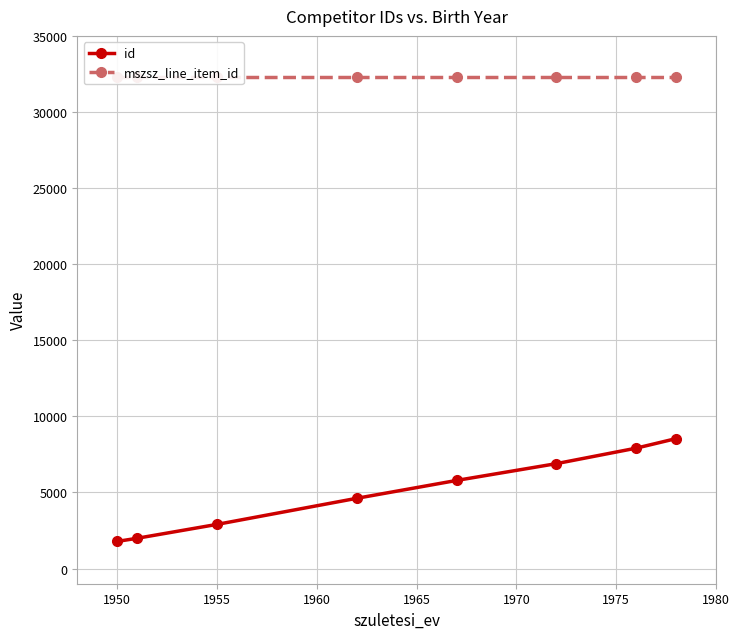

True or false: id has more than 2 interior local peaks.

False